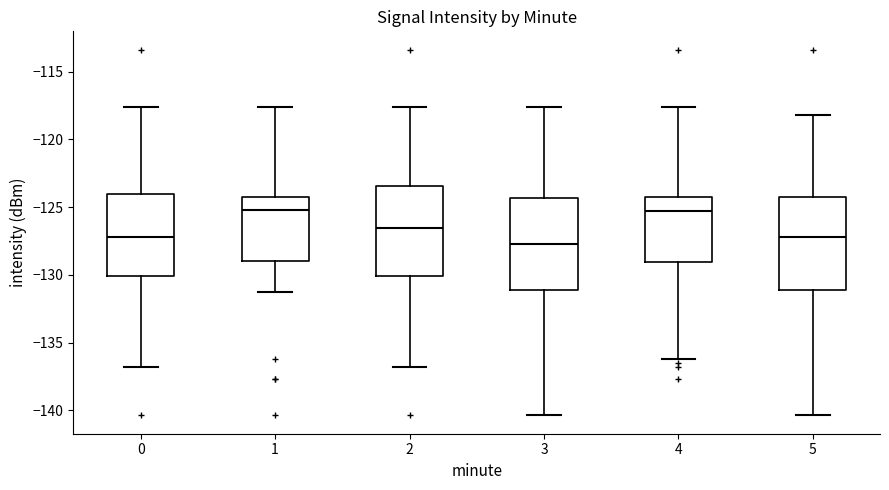

Reading left to right, transcribe this box plot: for each box, give where its median line is, the range the box spans, and where its two whiskers end, as read against the y-axis. The values are not printed on the chart, so give them approximately, as read against the axis.

0: median -127.0, box -130.0 to -124.0, whiskers -137.0 to -117.5
1: median -125.0, box -129.0 to -124.5, whiskers -131.5 to -117.5
2: median -126.5, box -130.0 to -123.5, whiskers -137.0 to -117.5
3: median -127.5, box -131.0 to -124.5, whiskers -140.5 to -117.5
4: median -125.0, box -129.0 to -124.5, whiskers -136.0 to -117.5
5: median -127.0, box -131.0 to -124.5, whiskers -140.5 to -118.0